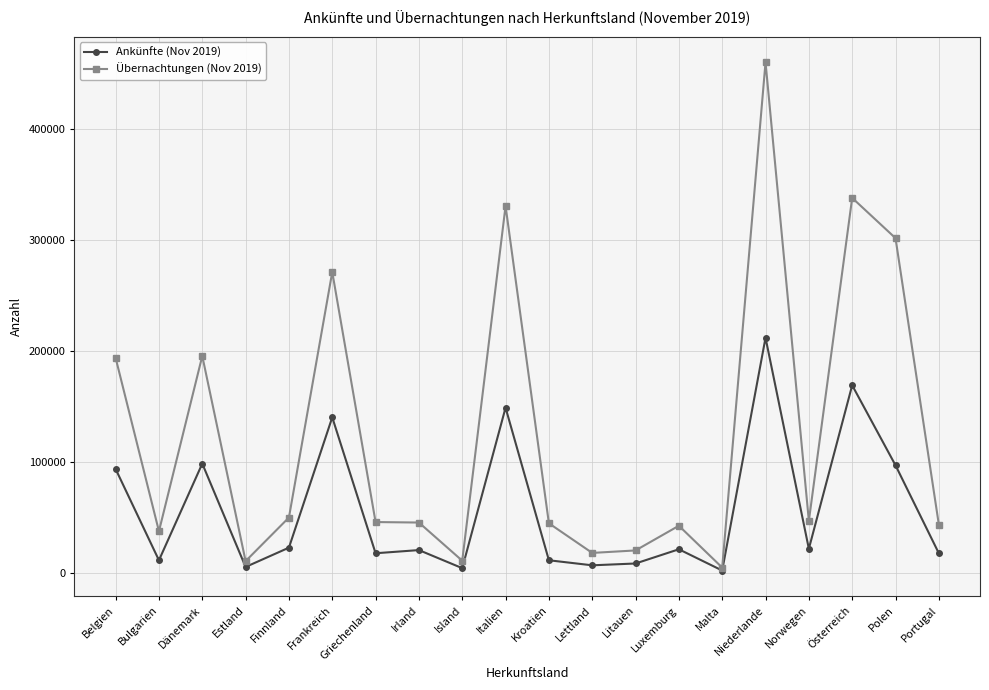

What are all the series names shown in the legend?

Ankünfte (Nov 2019), Übernachtungen (Nov 2019)